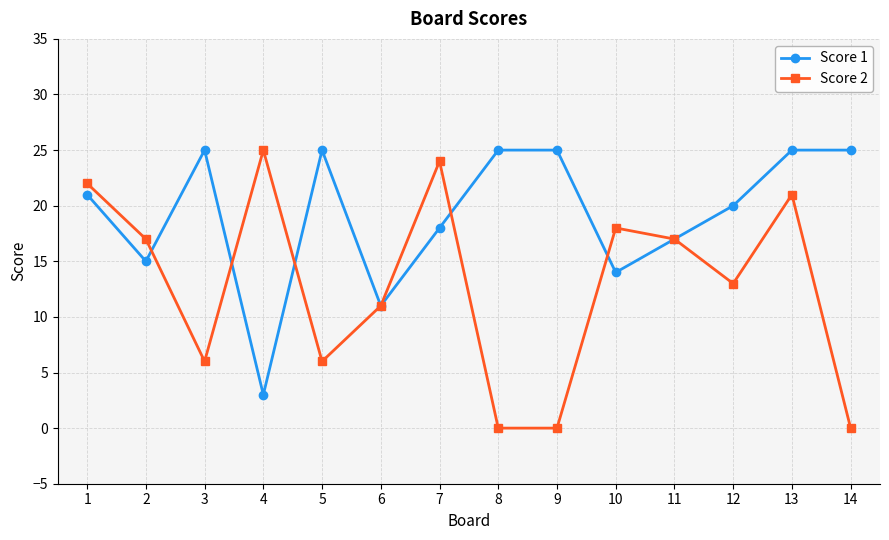

True or false: Score 2 has a value of 9 at 3.

False